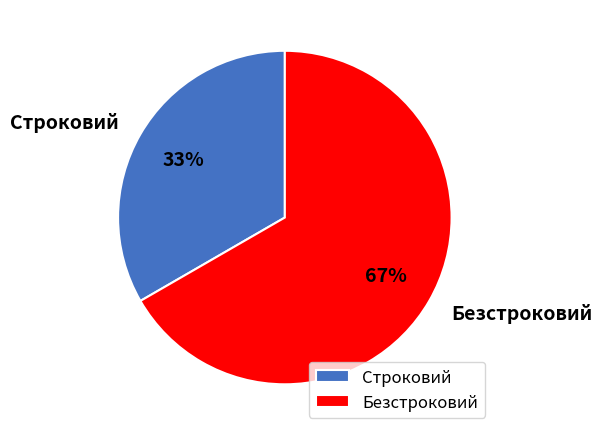

True or false: Безстроковий accounts for 67% of the total.

True